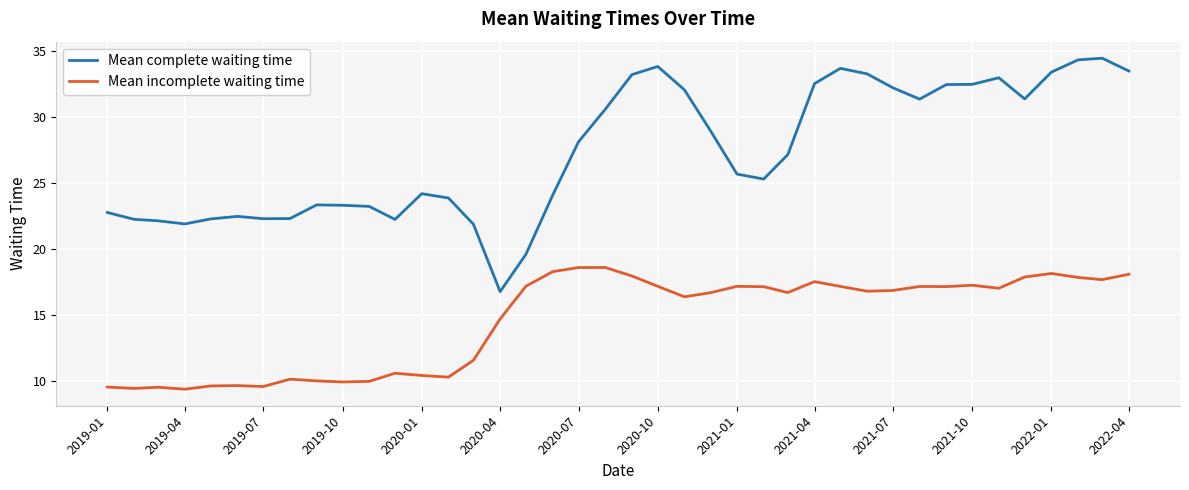

Which series has the widest spread of values?

Mean complete waiting time